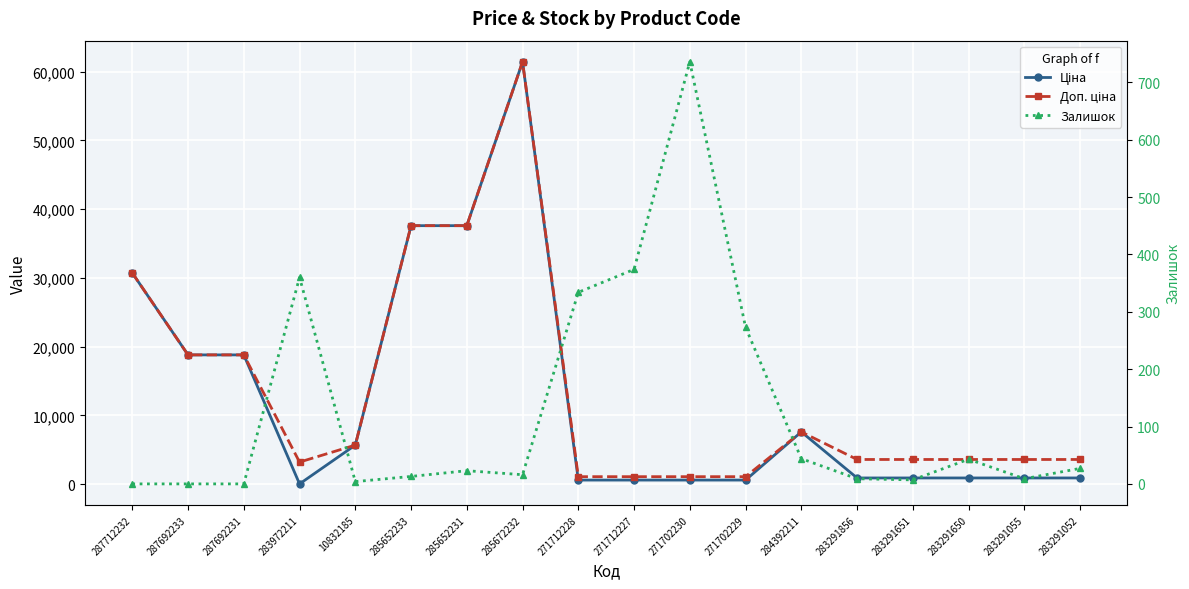

At which category does Доп. ціна reach its first local valley?

283972211